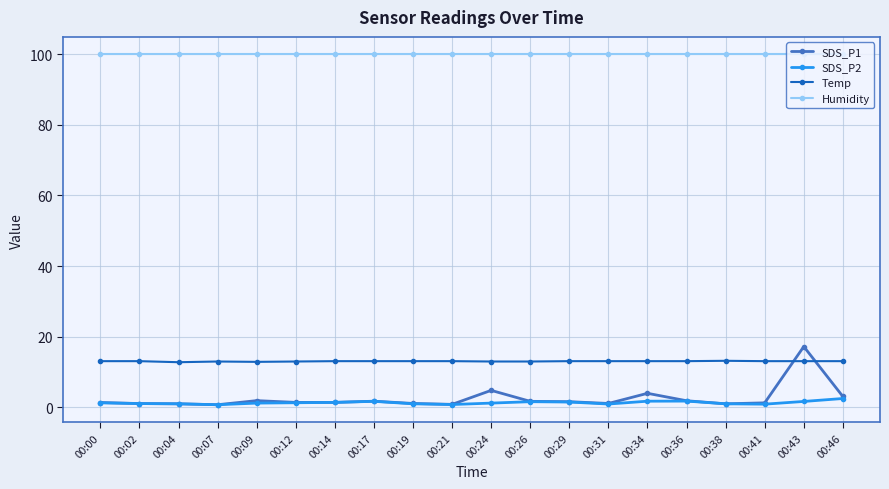

Is the value of Temp at 00:12 greater than the value of Humidity at 00:34?

No